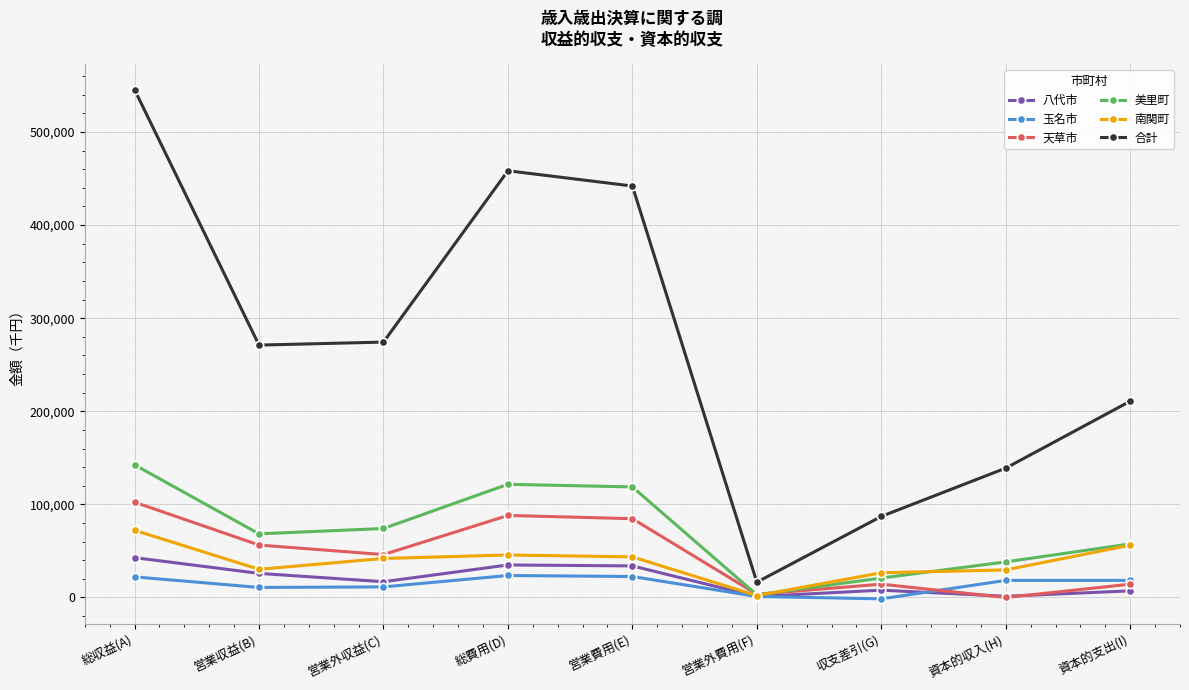

How many series are shown in this chart?

6